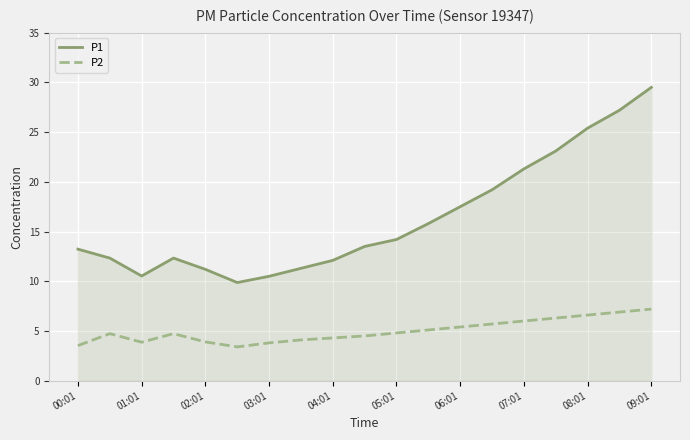

Which series has the largest total across all categories?

P1